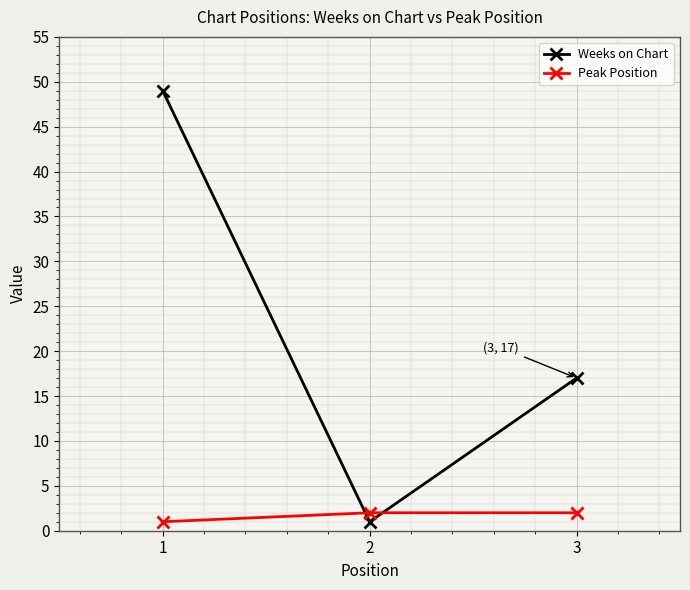

How many data points in Peak Position are less than 2?

1